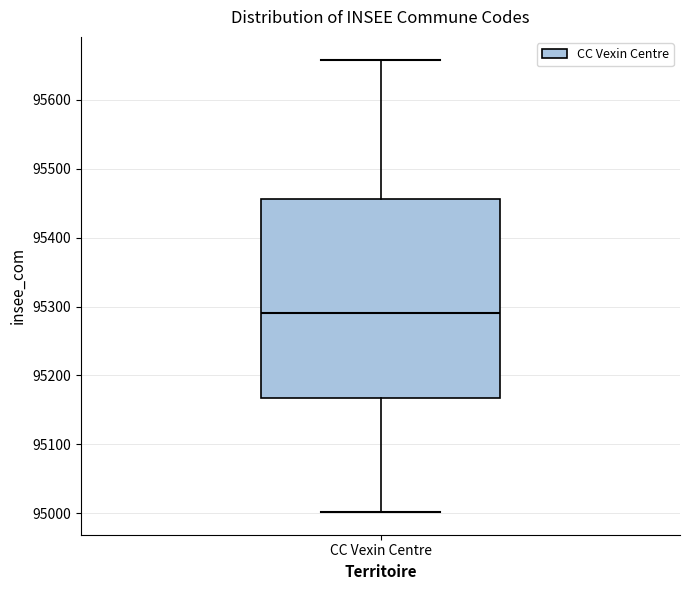

Where is the lower edge of the box for CC Vexin Centre on the y-axis? The values are not printed on the chart, so give them approximately, as read against the axis.

95170